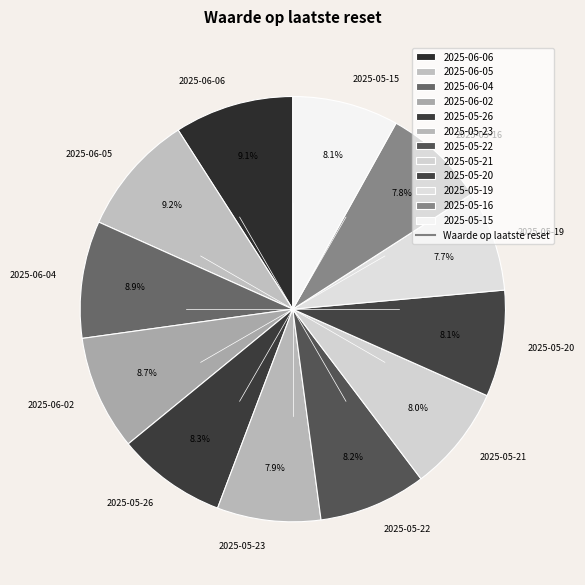

What percentage is the 2025-05-20 slice, to the nearest percent?

8%